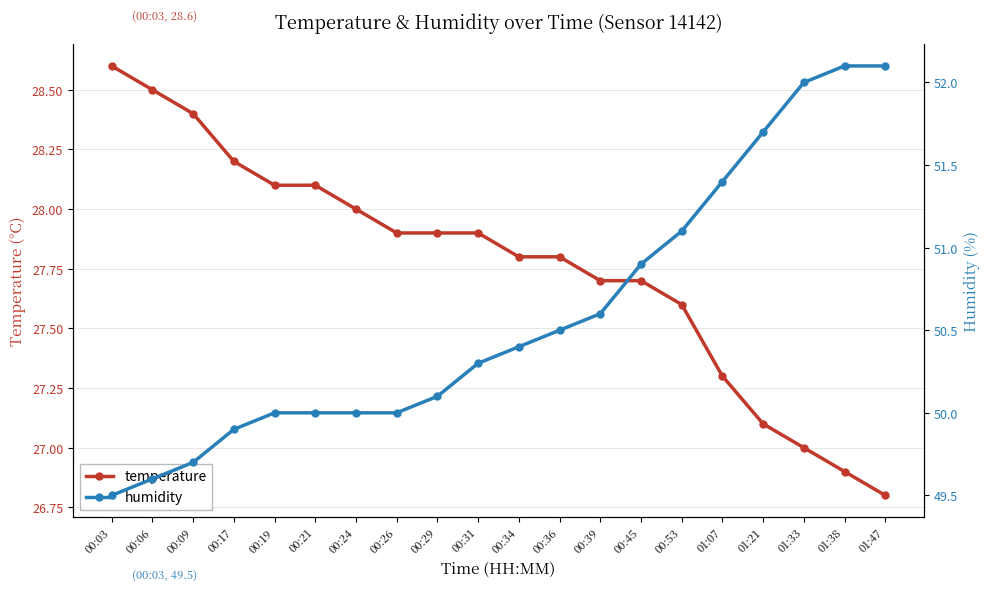

Which series has the widest spread of values?

humidity